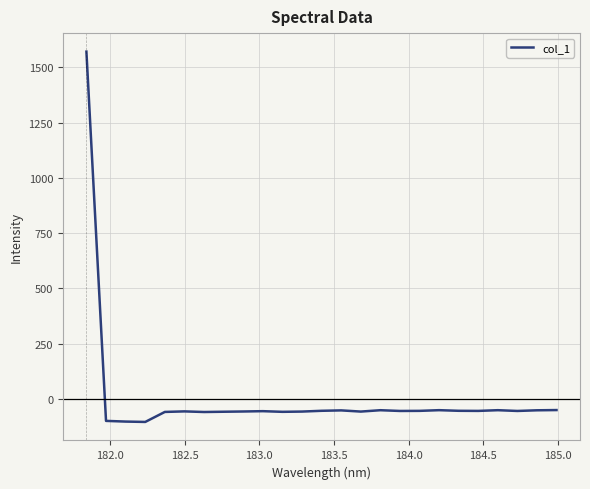

What is the smallest value displayed?

-104.8